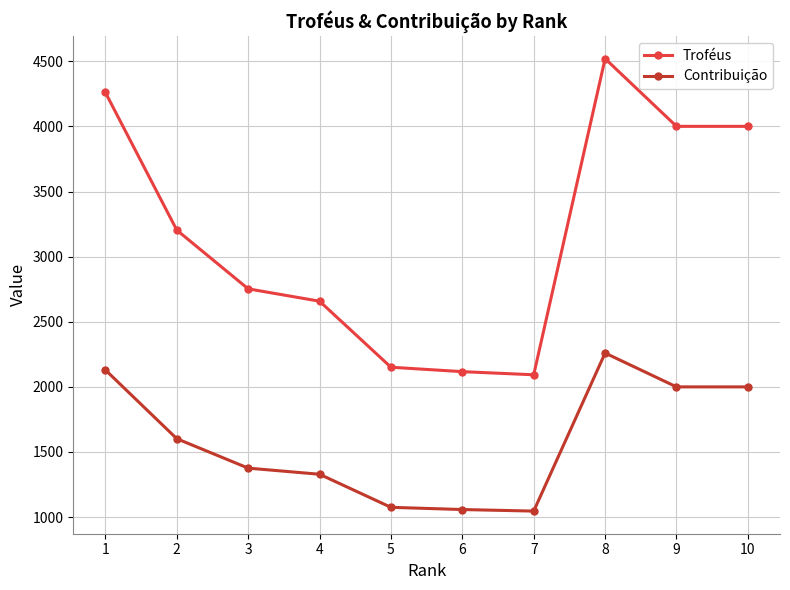

List the series in order of their peak value, lowest first.

Contribuição, Troféus